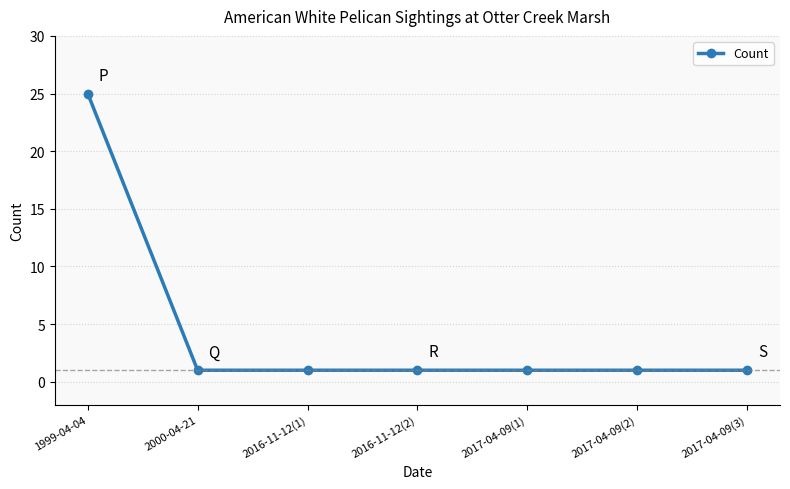

What position from the left is 2017-04-09(2)?

6